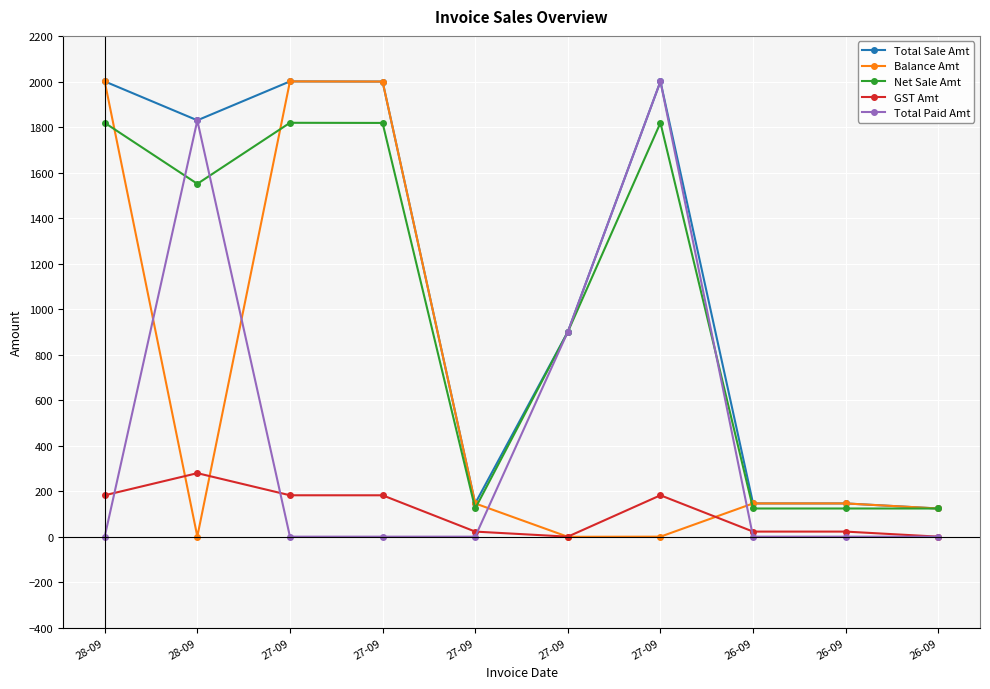

How many data points does each series have?

10